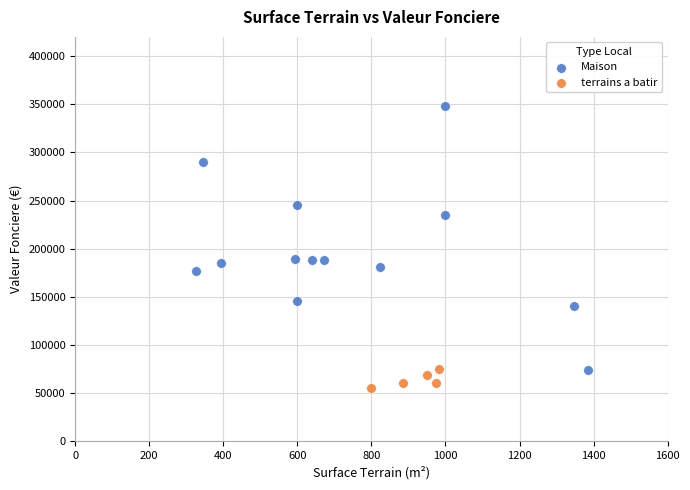

Which series contains the highest Y value?

Maison